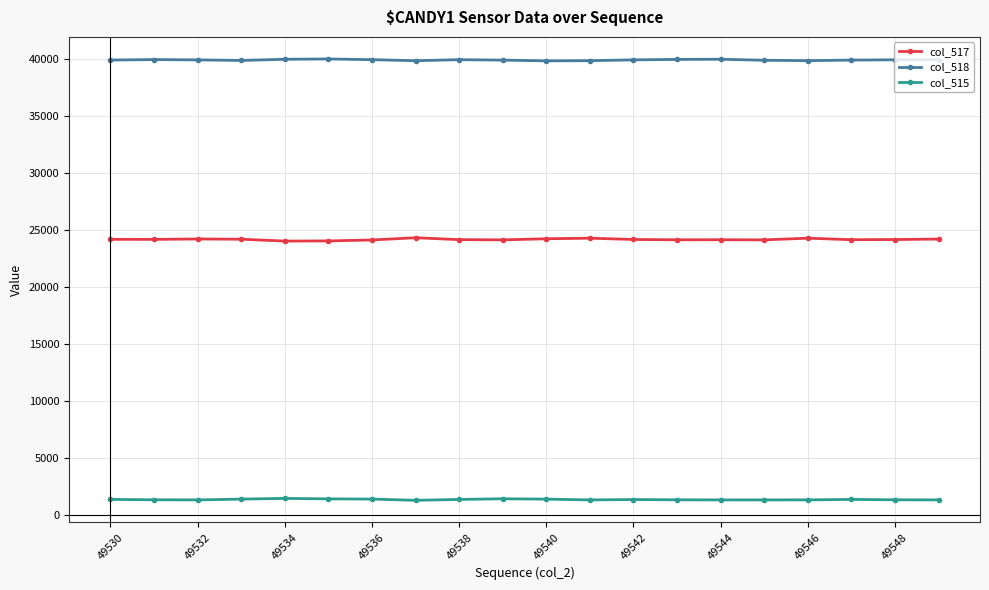

What is the sum of all col_515 values?

27970